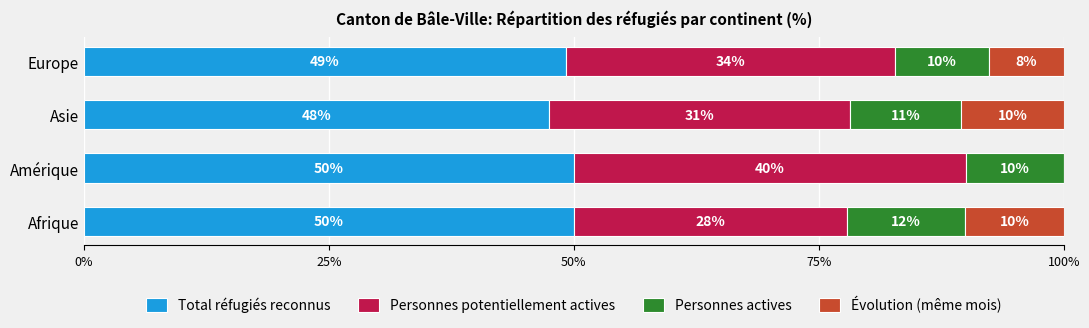

What is the total value across all series at Afrique?

100.0